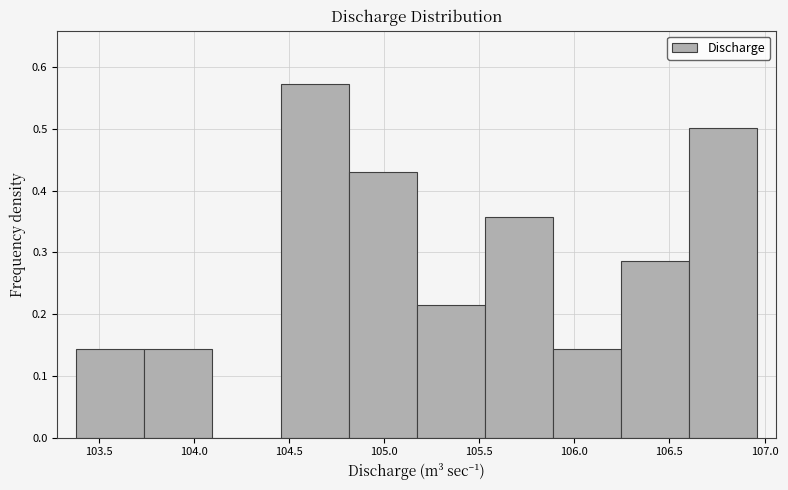

How tall is the bar that spans 103.75 to 104.10 on the x-axis? Neither the bar edges nor the heights are printed on the chart, so give them approximately, as read against the axes.

0.14